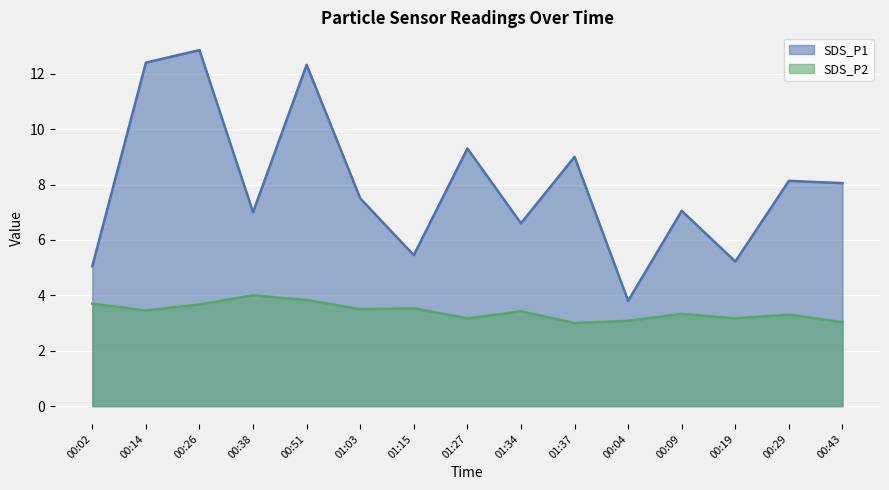

Which series has the largest total across all categories?

SDS_P1